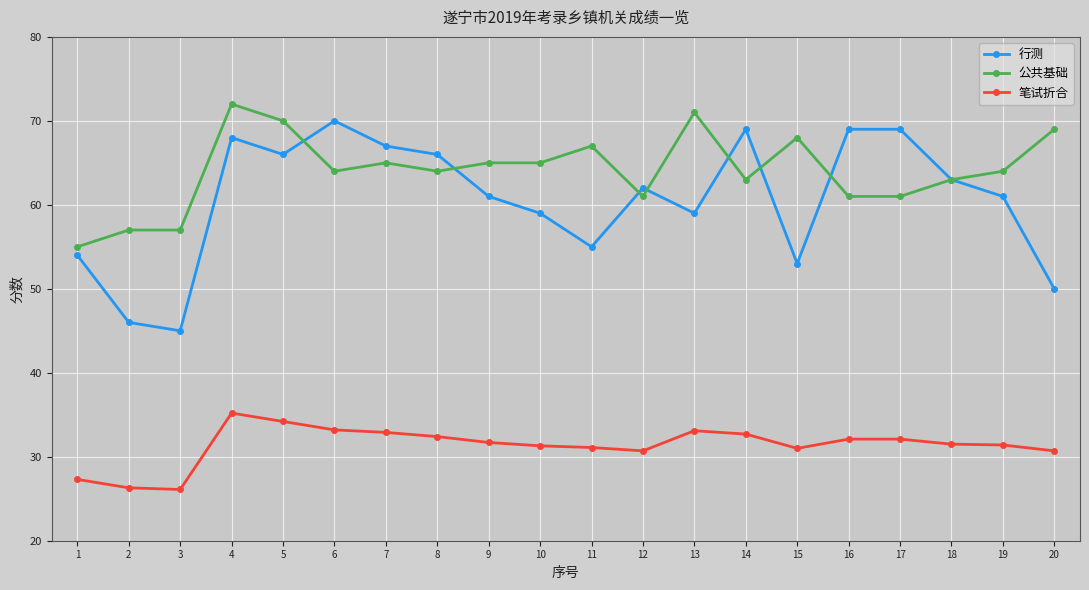

True or false: 笔试折合 has more than 0 points higher than both neighbors.

True